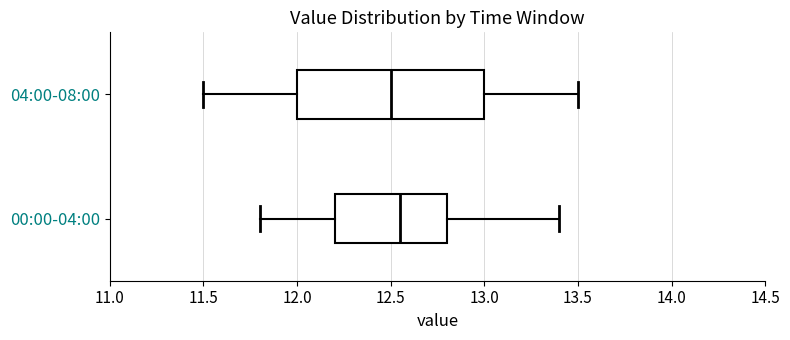

Which box is the widest, from its left edge to its right edge?

04:00-08:00